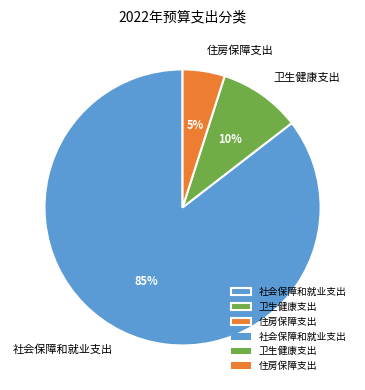

True or false: 社会保障和就业支出 accounts for 85% of the total.

True